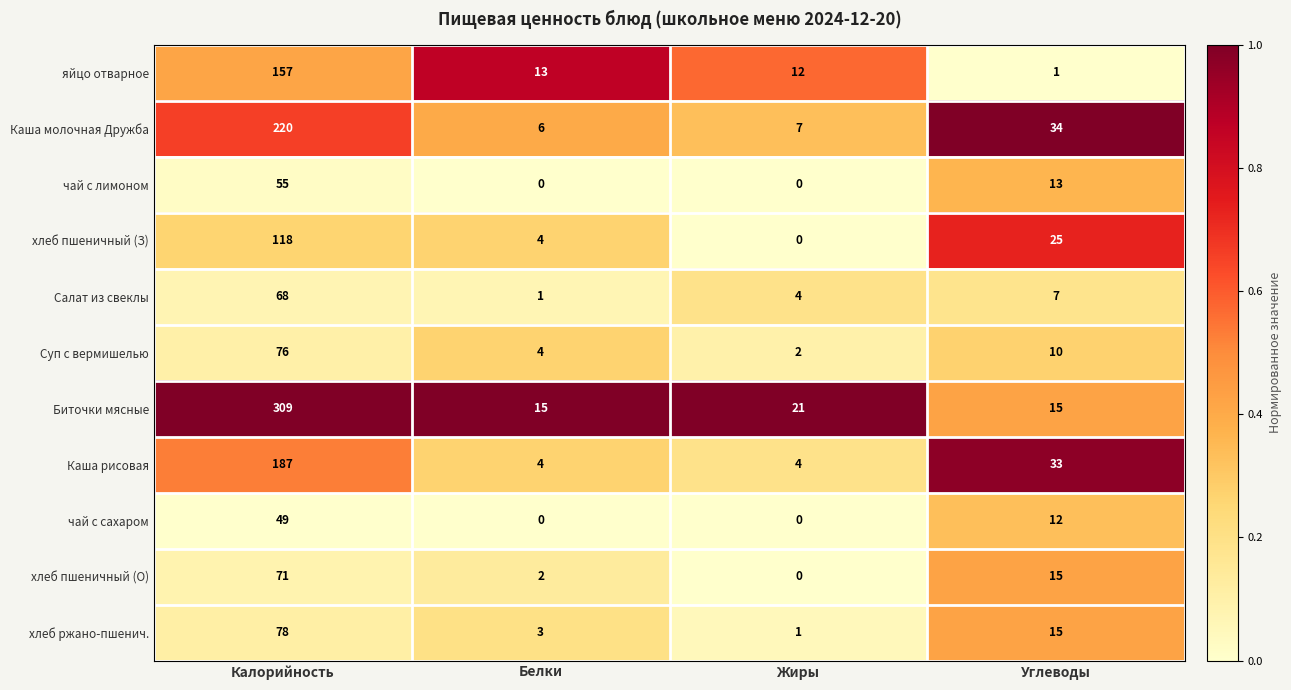

Is it true that яйцо отварное equals 0 at Углеводы?

False